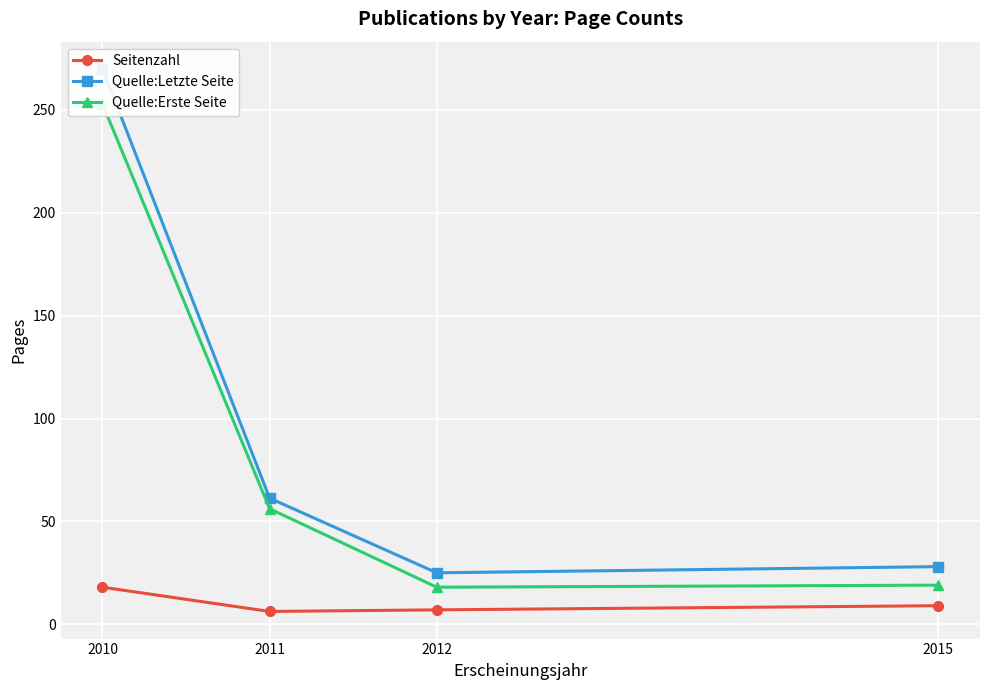

True or false: Quelle:Letzte Seite has a value of 61.3 at 2011.

True